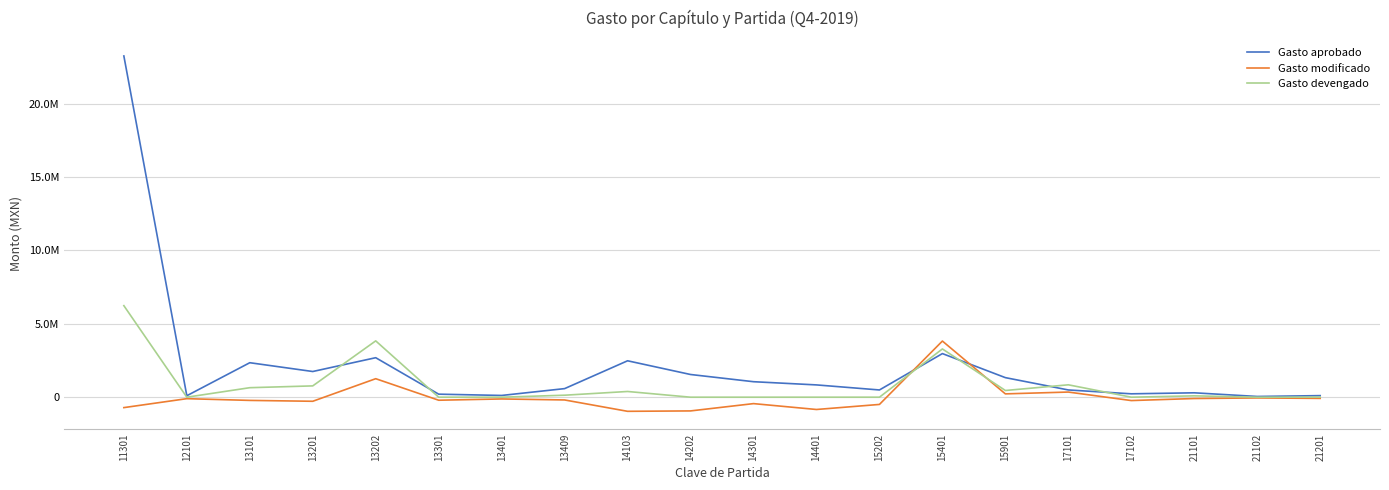

What is the difference between the maximum and minimum values in the Gasto aprobado series?

23199720.5